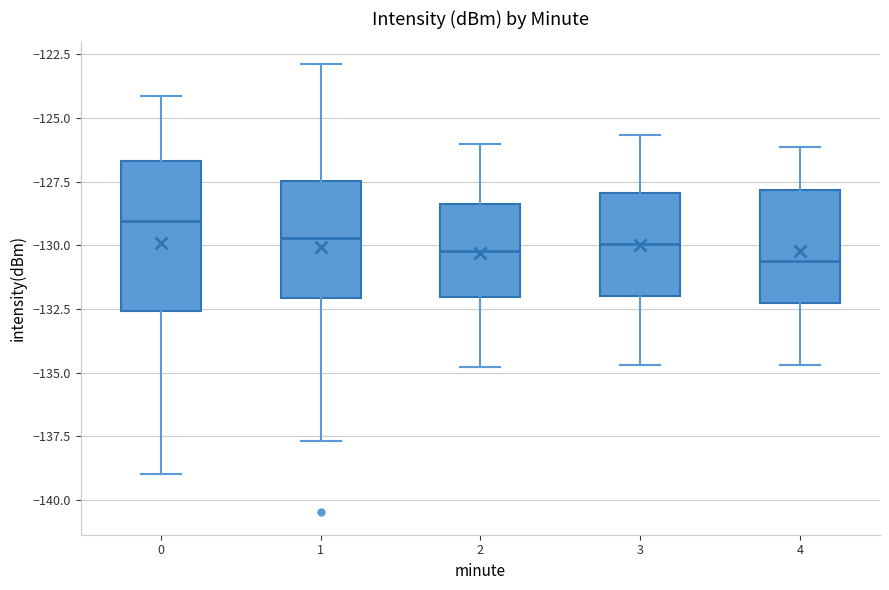

Reading left to right, transcribe this box plot: for each box, give where its median line is, the range the box spans, and where its two whiskers end, as read against the y-axis. The values are not printed on the chart, so give them approximately, as read against the axis.

0: median -129.0, box -132.5 to -126.5, whiskers -139.0 to -124.0
1: median -129.5, box -132.0 to -127.5, whiskers -137.5 to -123.0
2: median -130.0, box -132.0 to -128.5, whiskers -135.0 to -126.0
3: median -130.0, box -132.0 to -128.0, whiskers -134.5 to -125.5
4: median -130.5, box -132.5 to -128.0, whiskers -134.5 to -126.0